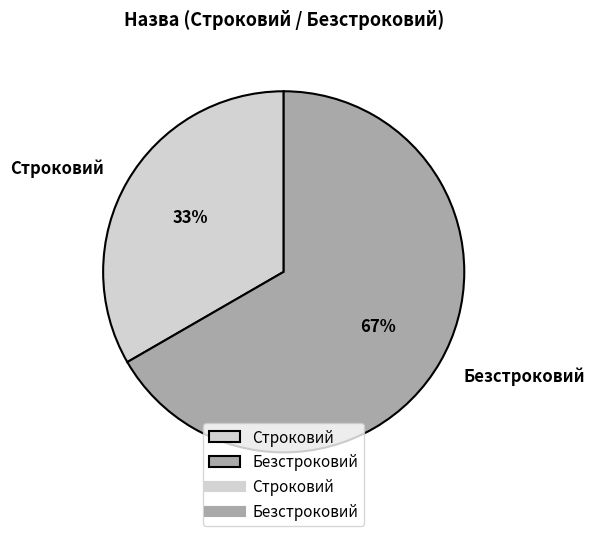

What is the smallest slice in the pie chart?

Строковий